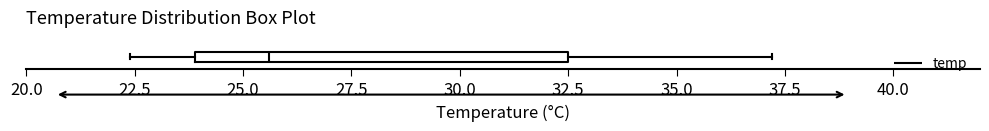

Where is the right edge of the box on the x-axis? The values are not printed on the chart, so give them approximately, as read against the axis.

32.5